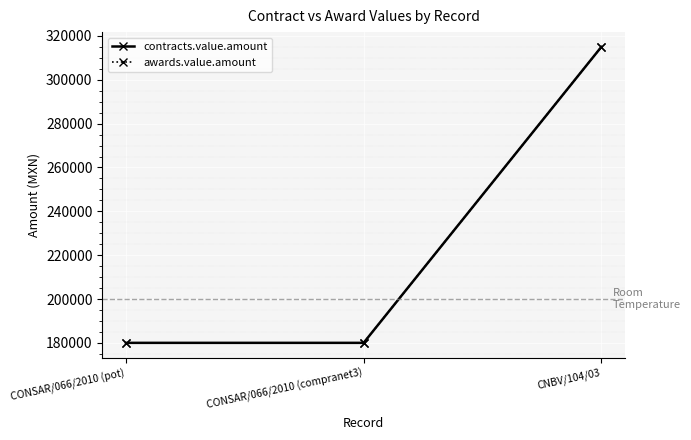

At which category is the sum across all series the highest?

CNBV/104/03